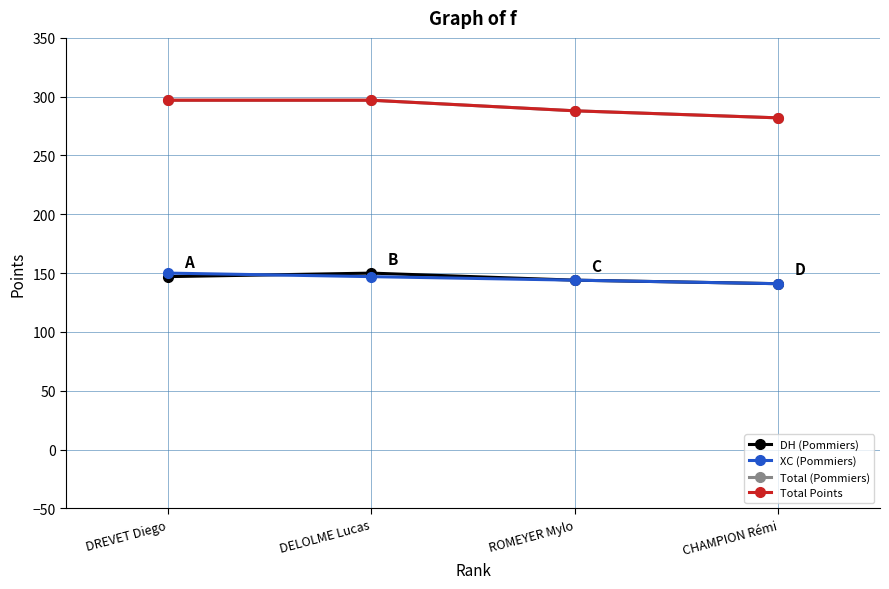

The value of DH (Pommiers) at DELOLME Lucas is 150. True or false?

True